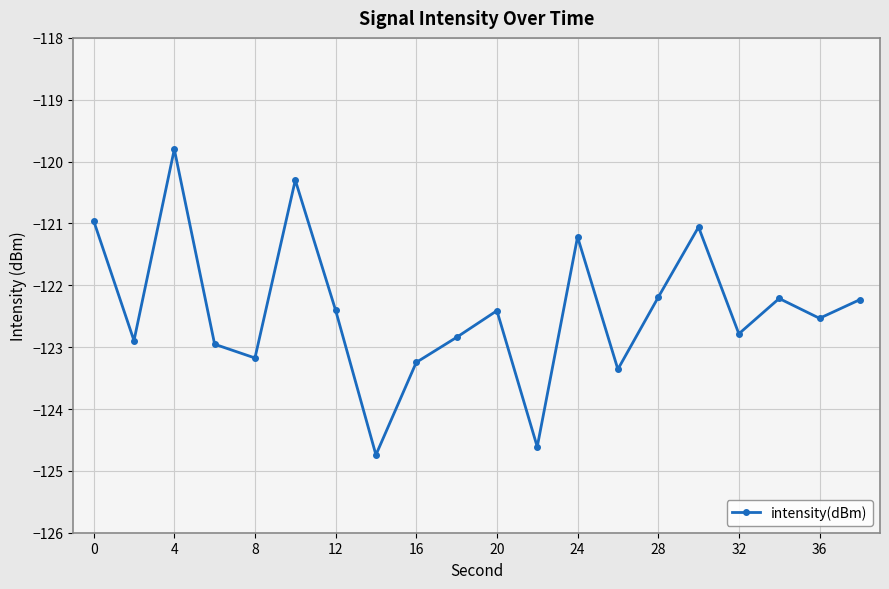

What is the sum of all values?

-2447.9